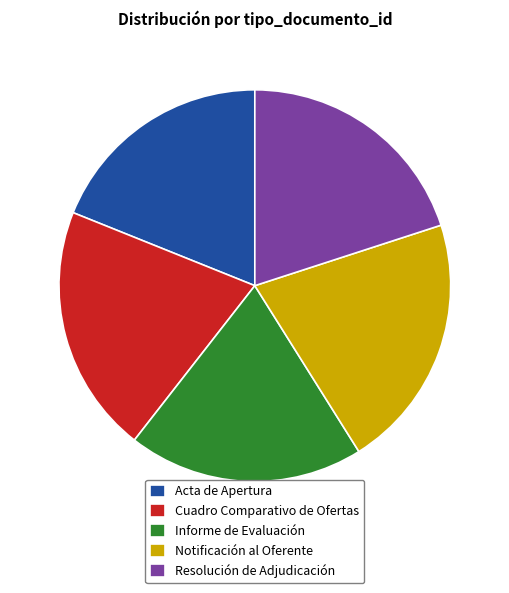

The Cuadro Comparativo de Ofertas slice represents 21% of the pie. True or false?

True